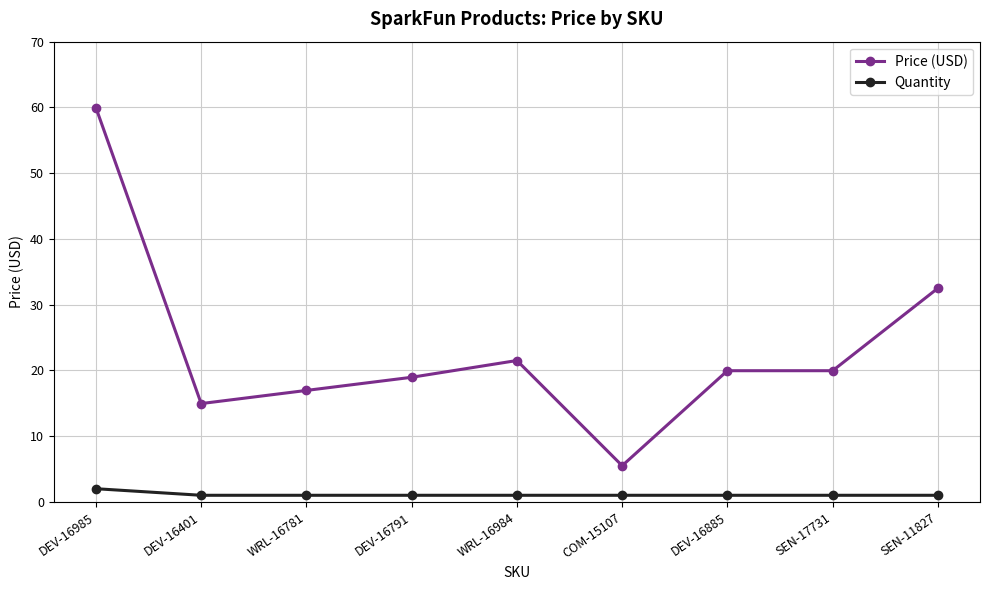

At which category is the sum across all series the highest?

DEV-16985